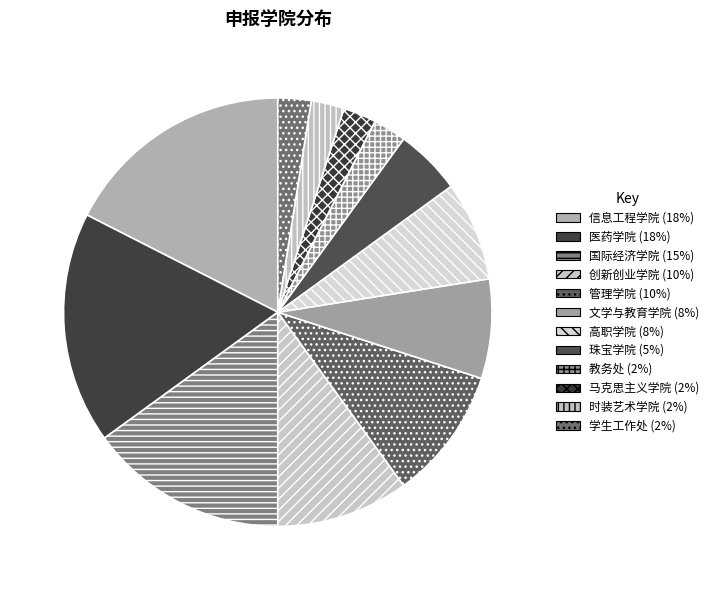

Is it true that 信息工程学院 is 18% of the pie?

True